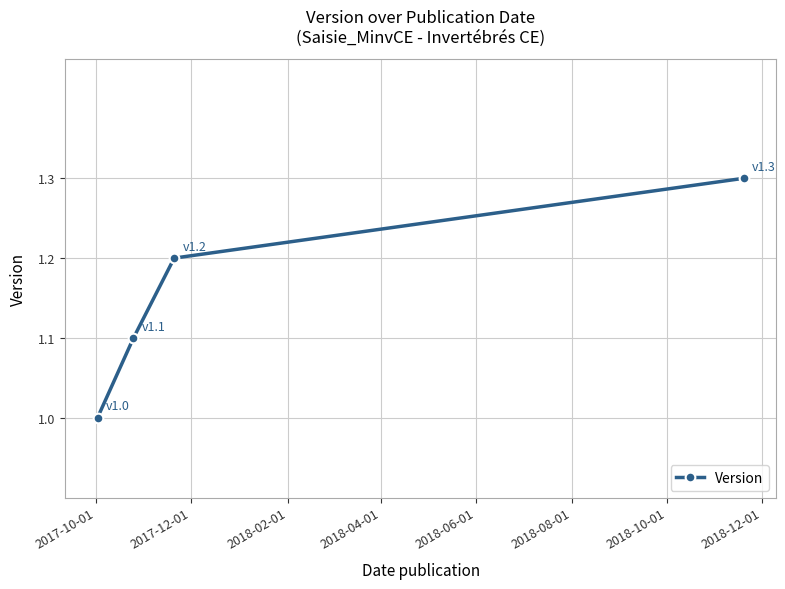

What is the greatest value displayed?

1.3